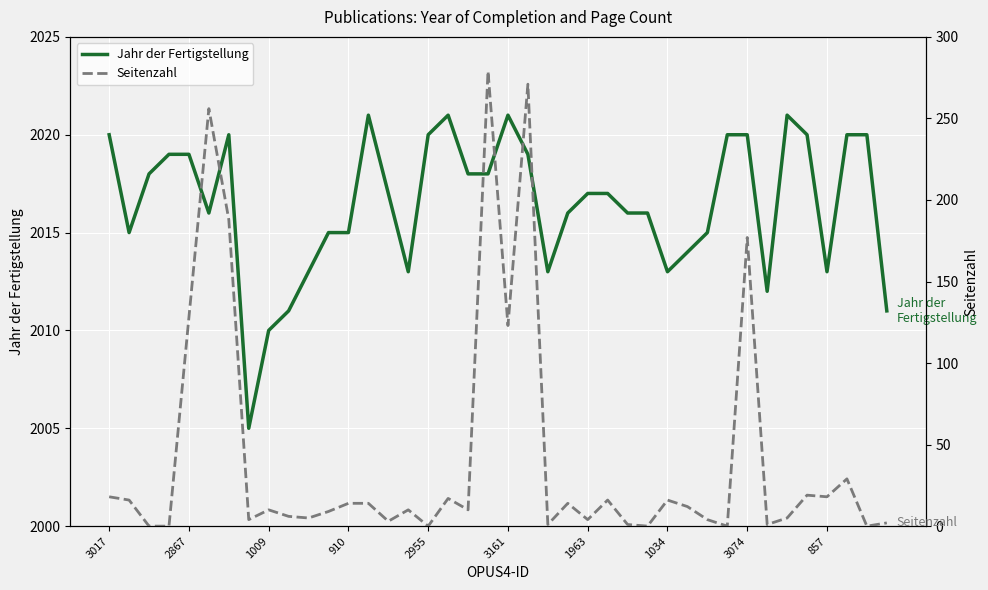

What position from the left is 19?

20